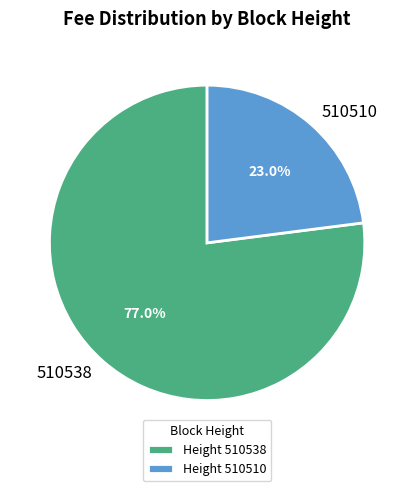

To the nearest percent, what is the difference between the 510538 and 510510 slice percentages?

54%